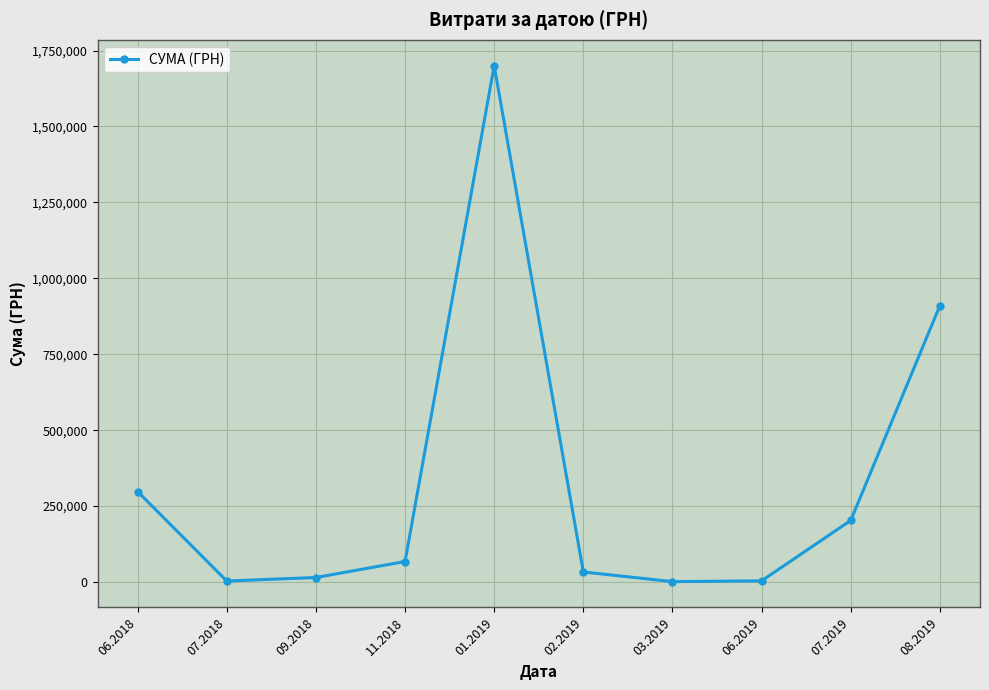

How many points are lower than both their immediate neighbors (excluding endpoints)?

2